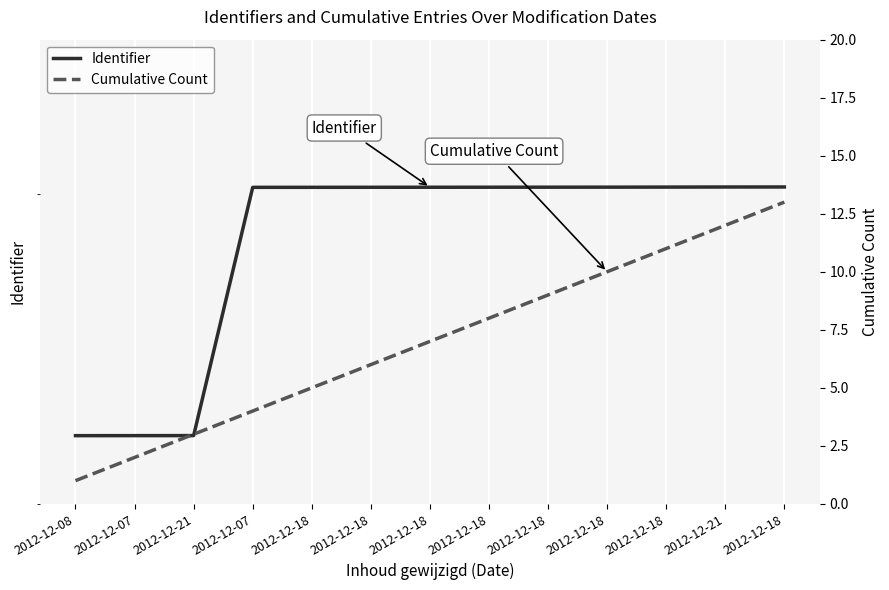

Is the value of Identifier at 2012-12-21 greater than the value of Cumulative Count at 2012-12-18?

Yes